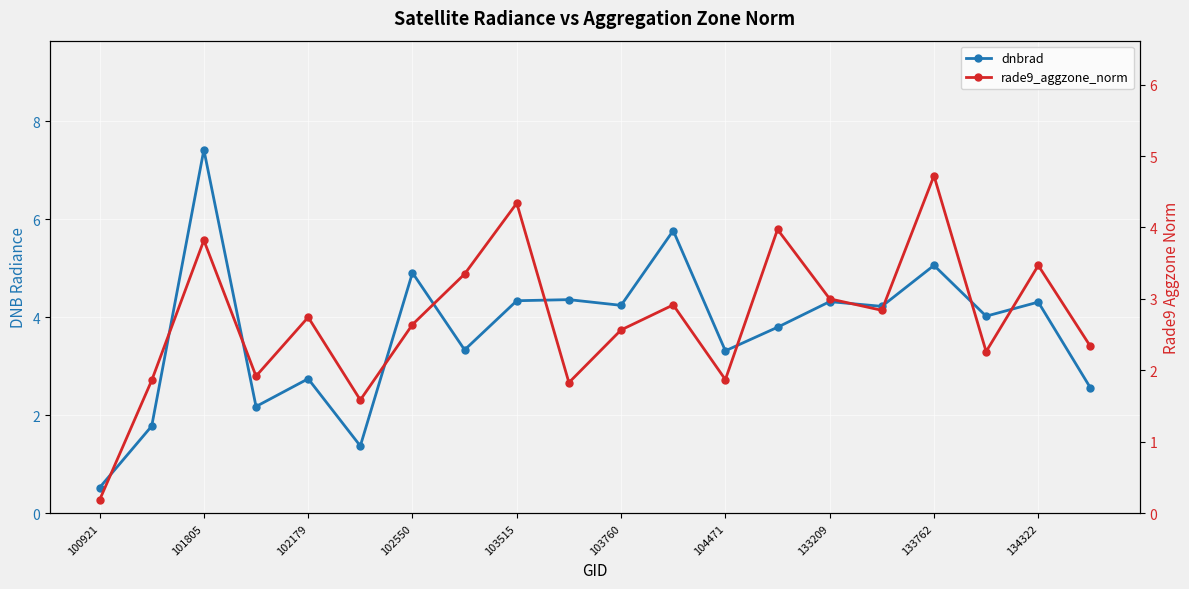

What is the difference between the second highest and second lowest values in the dnbrad series?

4.4